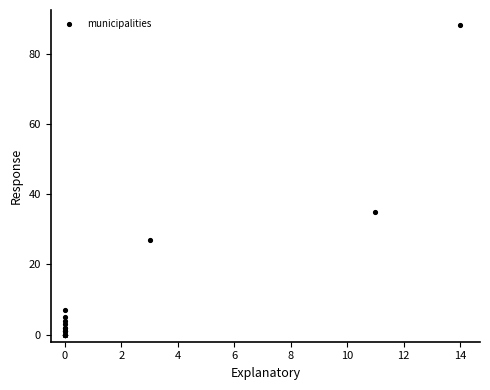

What Y value in the scatter plot is closest to 44?

35